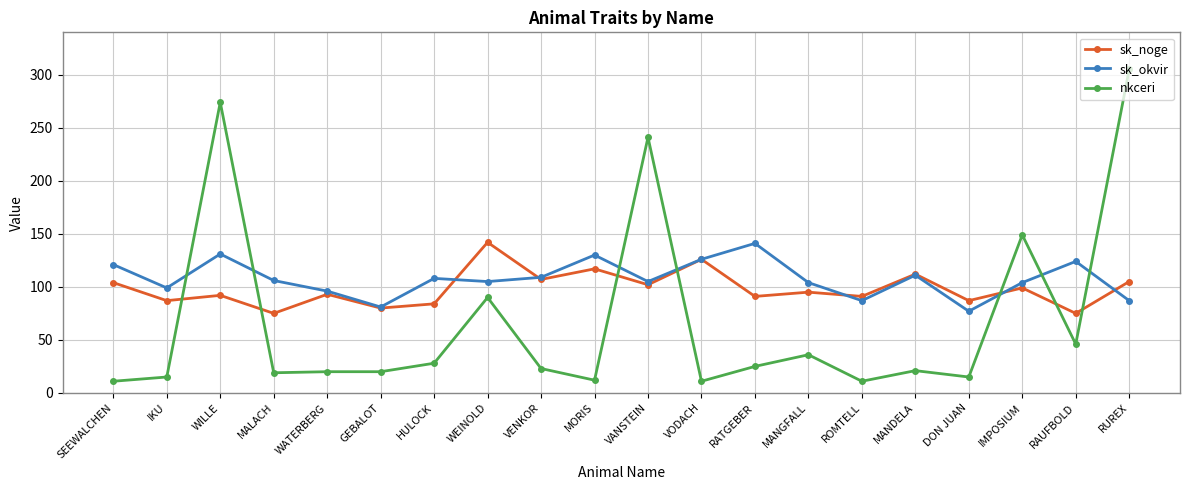

What is the label of the 4th point from the right?

DON JUAN